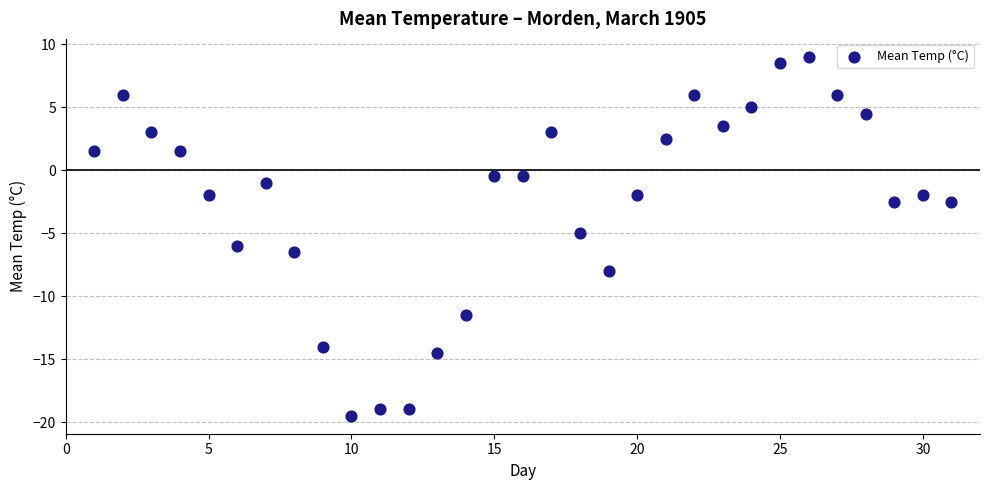

What is the range of Y values (max minus min)?

28.5